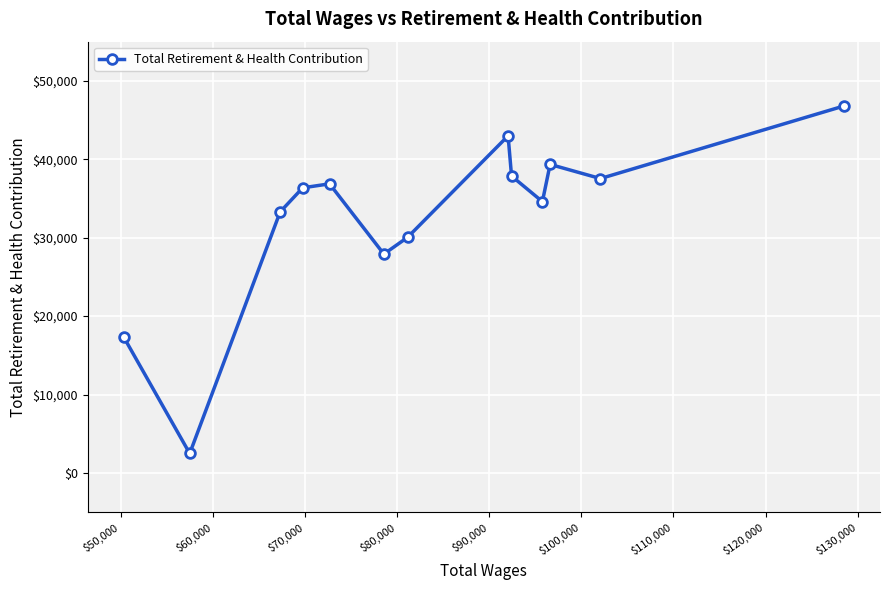

What is the average value?

32572